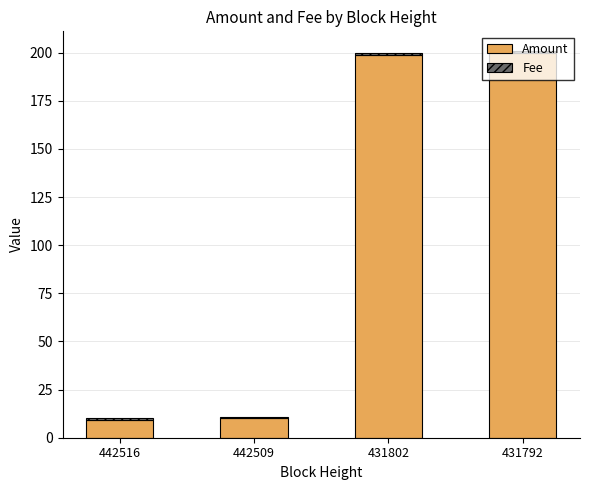

What is the highest value of the Amount series?

200